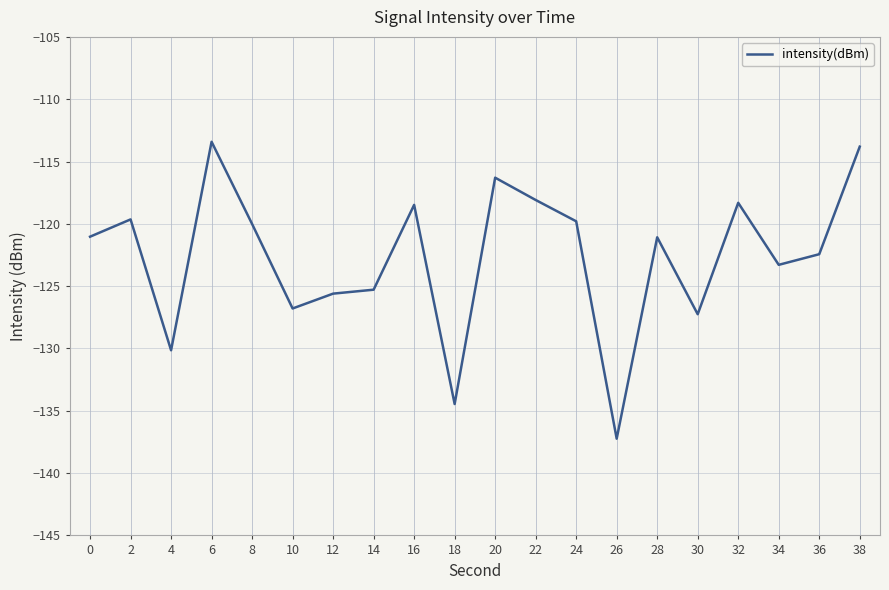

The chart shows a value of -137.2 at 26. True or false?

True